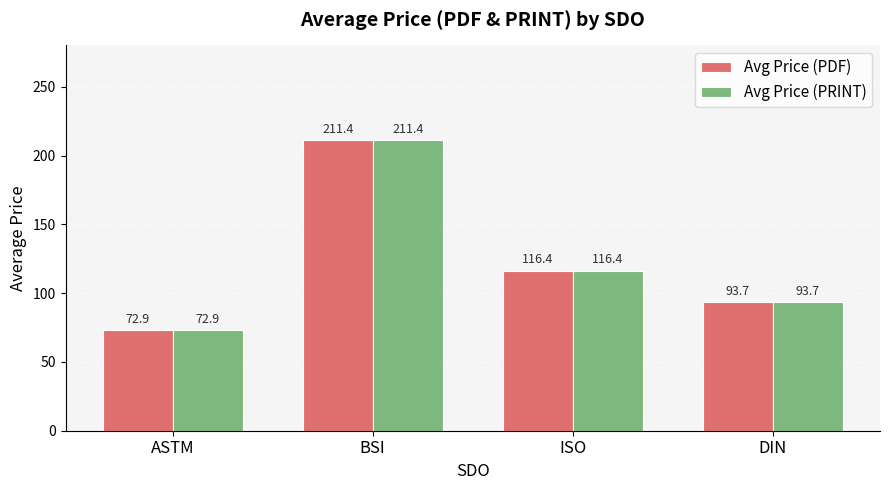

True or false: Avg Price (PDF) has a value of 166.7 at DIN.

False